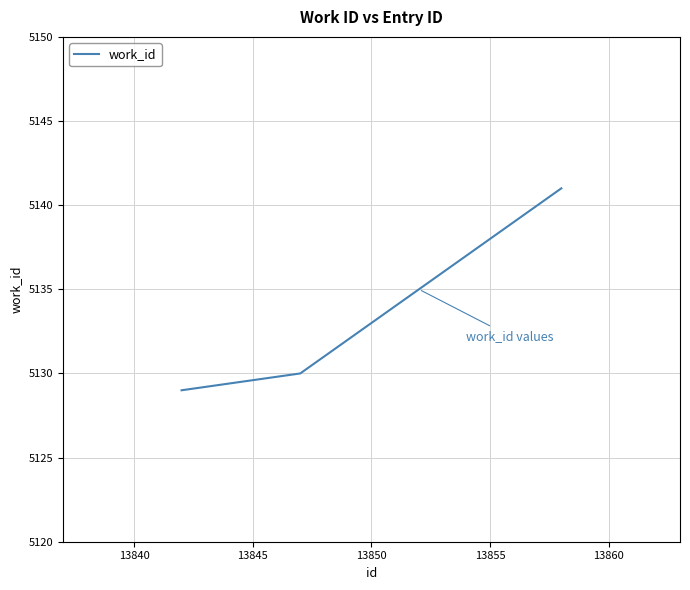

What is the difference between the maximum and minimum values?

12